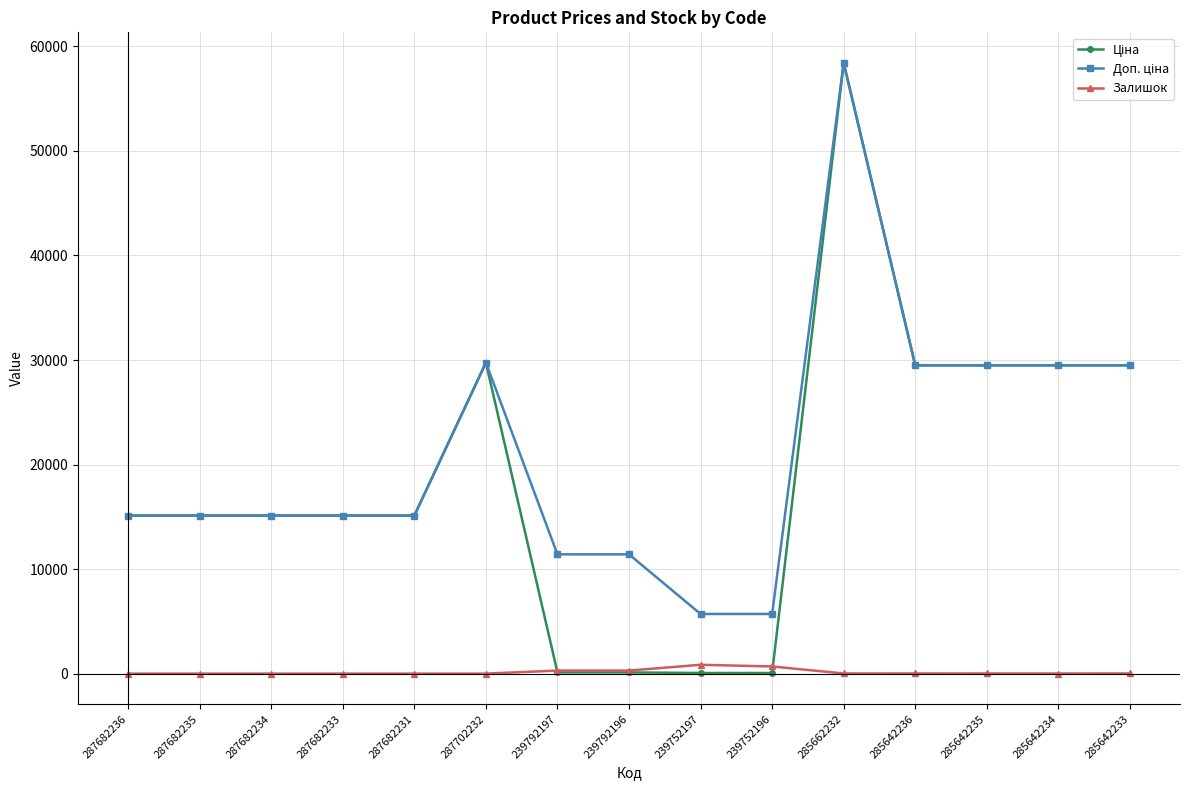

What position from the right is 287682233?

12